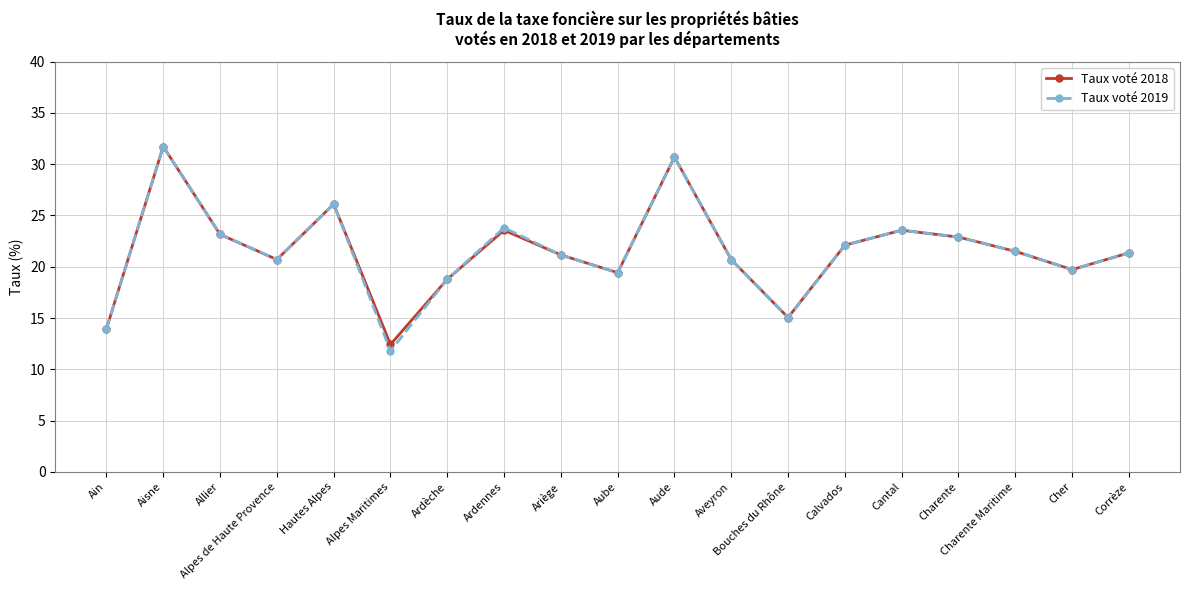

What position from the left is Cantal?

15